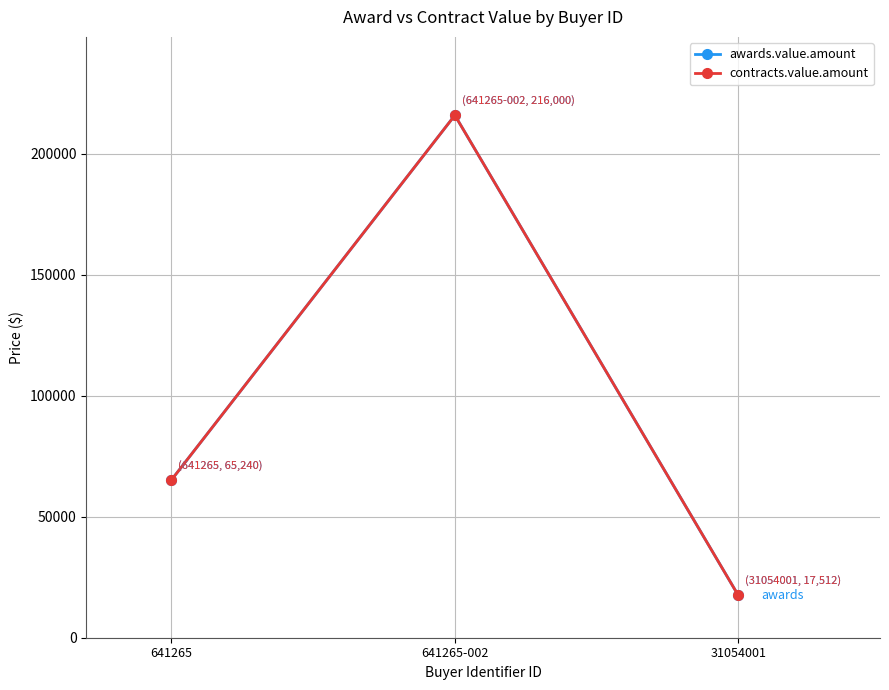

Rank the series at 31054001 from lowest to highest value.

awards.value.amount, contracts.value.amount